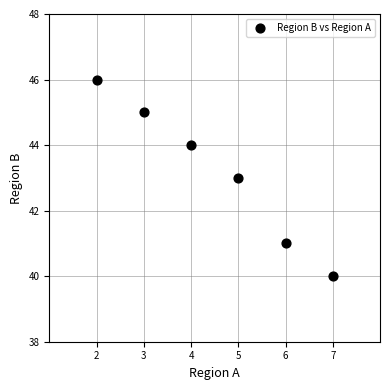

What is the average X value?

4